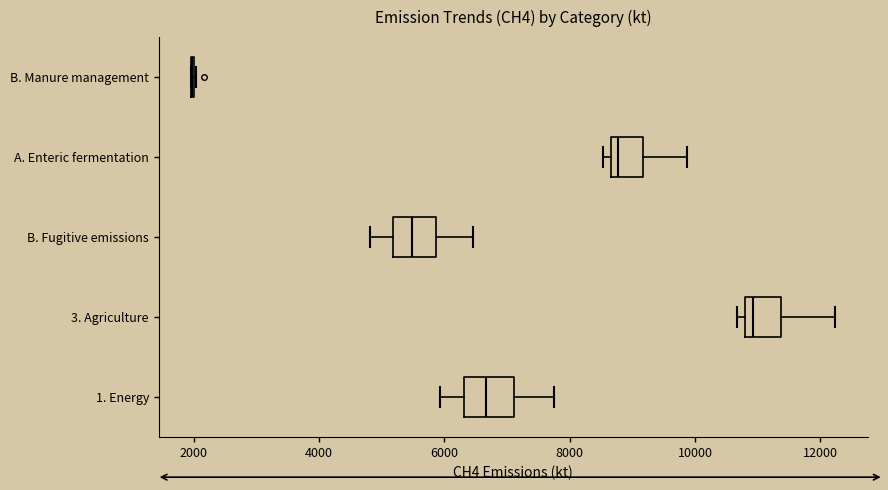

Where does the median line of the box for B. Fugitive emissions sit on the x-axis? The values are not printed on the chart, so give them approximately, as read against the axis.

5400